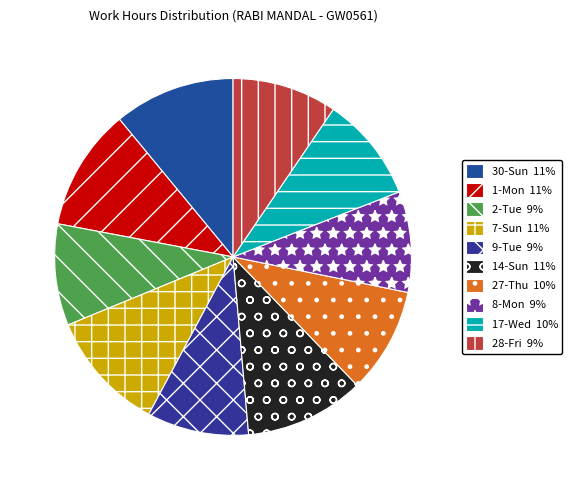

Does any single category account for the majority?

No